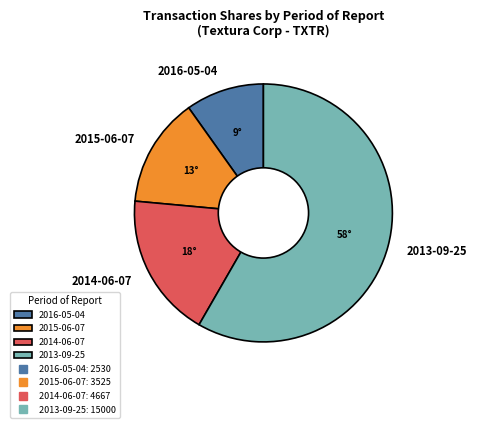

Combined, do 2015-06-07 and 2014-06-07 account for over 50%?

No